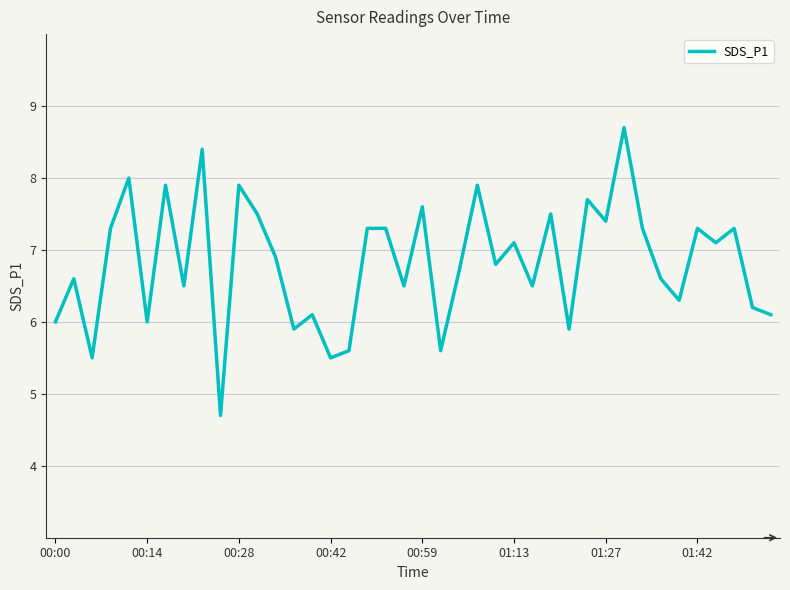

What is the difference between the maximum and minimum values?

4.0